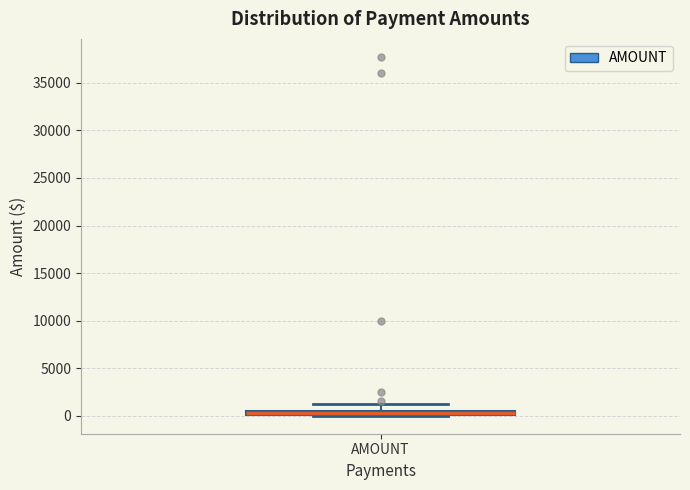

Where is the upper edge of the box for AMOUNT on the y-axis? The values are not printed on the chart, so give them approximately, as read against the axis.

500